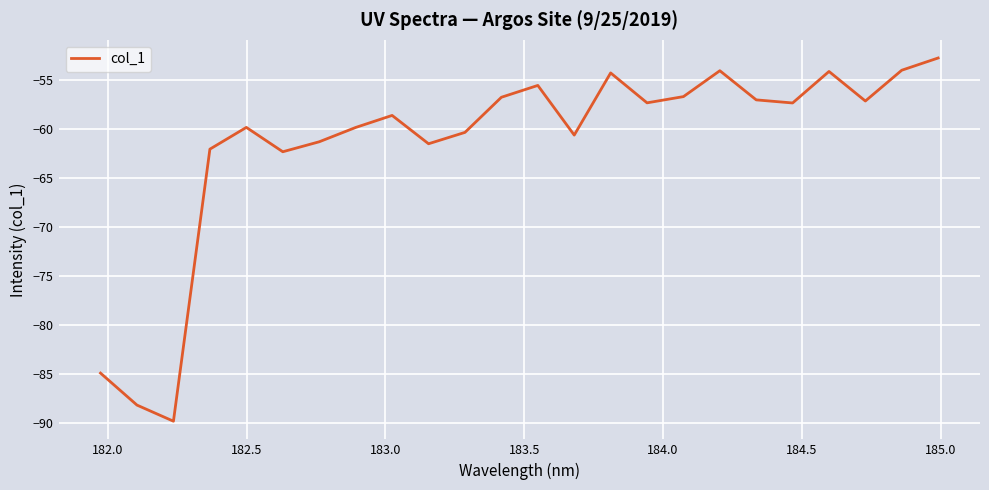

What is the sum of all values?

-1476.4